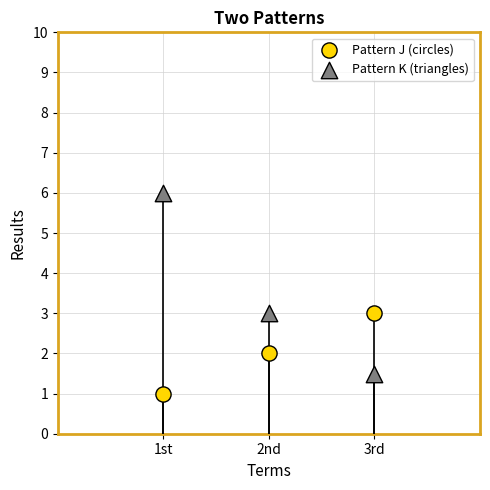

Which series contains the lowest Y value?

Pattern J (circles)